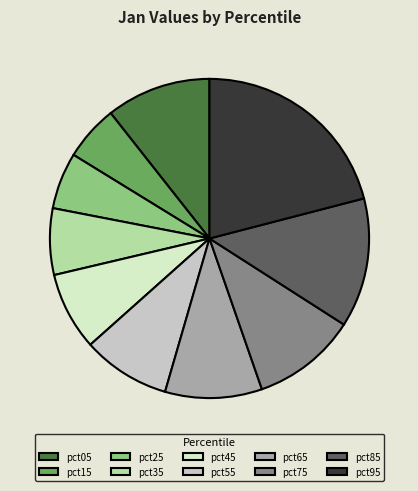

What is the largest slice in the pie chart?

pct95